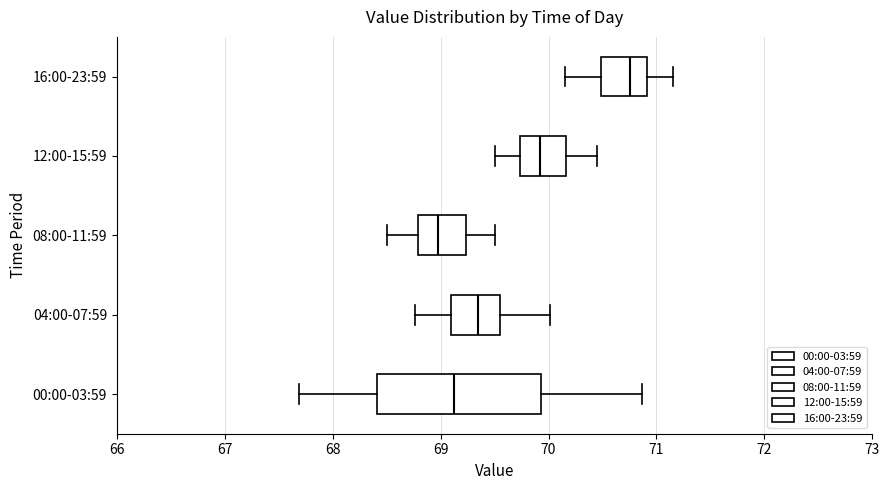

Reading bottom to top, read every box against the x-axis: the position of its median line, the range the box covers, and the ends of its whiskers. The values are not printed on the chart, so give them approximately, as read against the axis.

00:00-03:59: median 69.1, box 68.4 to 69.9, whiskers 67.7 to 70.9
04:00-07:59: median 69.3, box 69.1 to 69.6, whiskers 68.8 to 70.0
08:00-11:59: median 69.0, box 68.8 to 69.2, whiskers 68.5 to 69.5
12:00-15:59: median 69.9, box 69.7 to 70.2, whiskers 69.5 to 70.5
16:00-23:59: median 70.8, box 70.5 to 70.9, whiskers 70.2 to 71.2